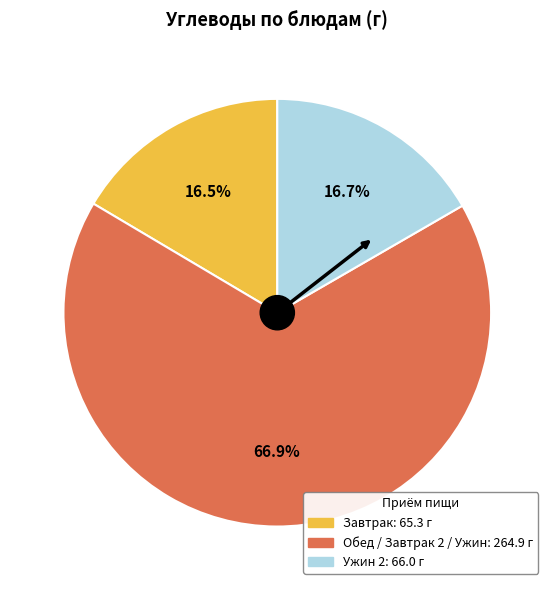

Does any single category account for the majority?

Yes